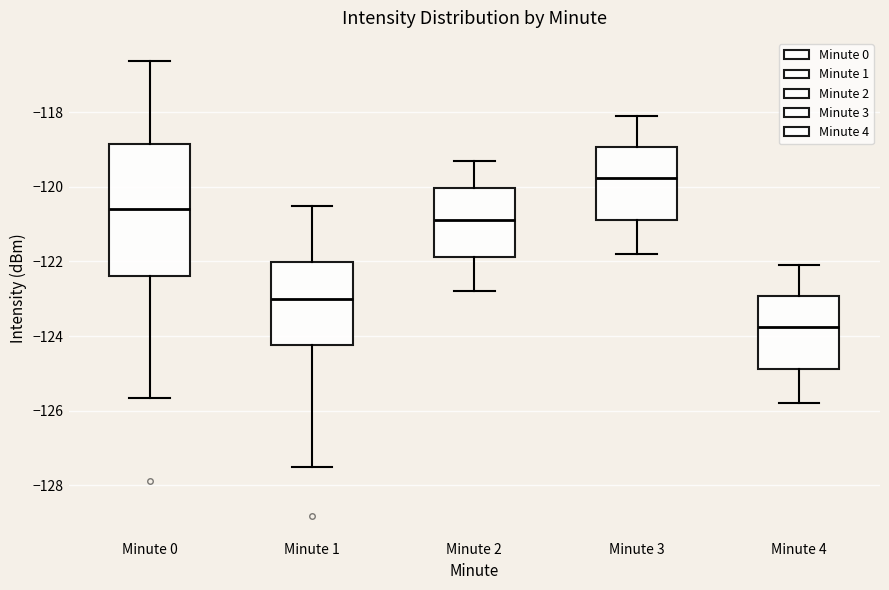

Reading left to right, transcribe this box plot: for each box, give where its median line is, the range the box spans, and where its two whiskers end, as read against the y-axis. The values are not printed on the chart, so give them approximately, as read against the axis.

Minute 0: median -120.6, box -122.4 to -118.8, whiskers -125.6 to -116.6
Minute 1: median -123.0, box -124.2 to -122.0, whiskers -127.6 to -120.4
Minute 2: median -120.8, box -121.8 to -120.0, whiskers -122.8 to -119.2
Minute 3: median -119.8, box -120.8 to -119.0, whiskers -121.8 to -118.0
Minute 4: median -123.8, box -124.8 to -123.0, whiskers -125.8 to -122.0